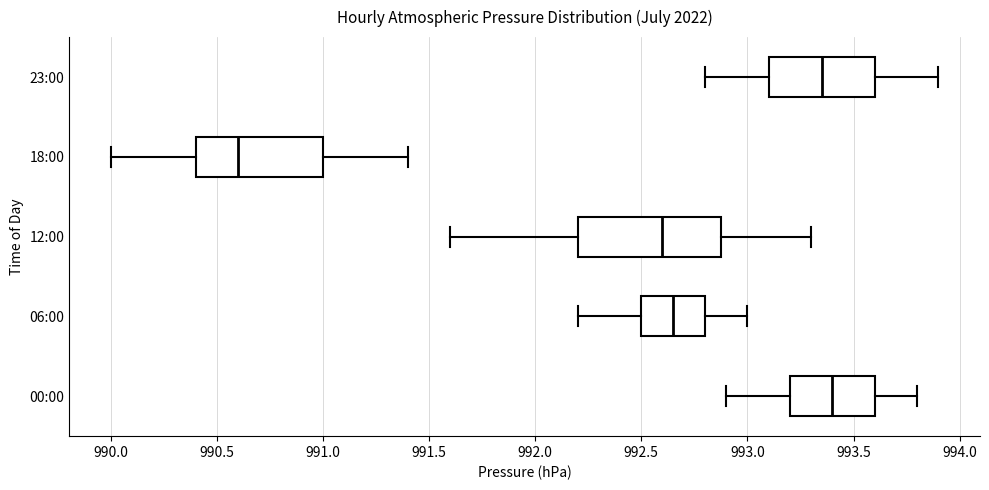

Reading bottom to top, read every box against the x-axis: the position of its median line, the range the box covers, and the ends of its whiskers. The values are not printed on the chart, so give them approximately, as read against the axis.

00:00: median 993.40, box 993.20 to 993.60, whiskers 992.90 to 993.80
06:00: median 992.65, box 992.50 to 992.80, whiskers 992.20 to 993.00
12:00: median 992.60, box 992.20 to 992.90, whiskers 991.60 to 993.30
18:00: median 990.60, box 990.40 to 991.00, whiskers 990.00 to 991.40
23:00: median 993.35, box 993.10 to 993.60, whiskers 992.80 to 993.90